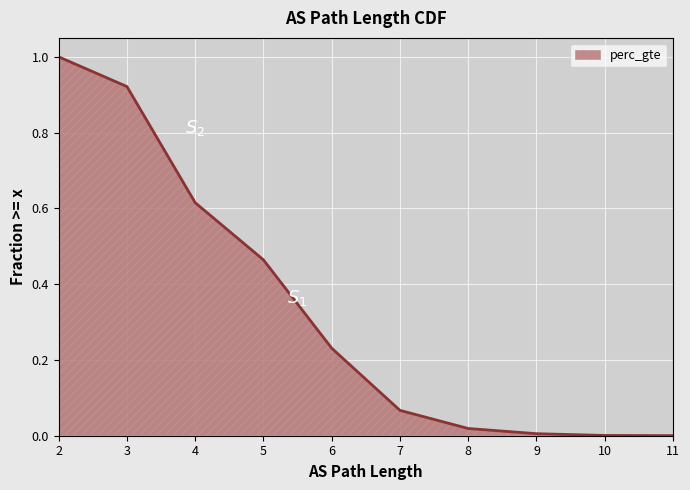

What is the sum of all values?

3.3